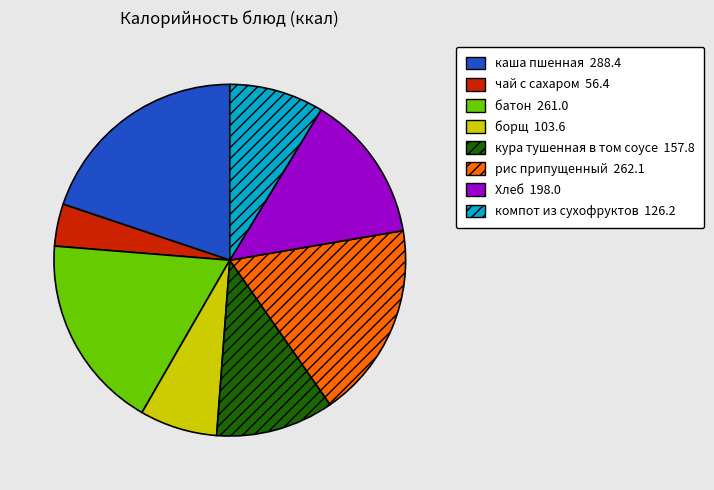

Is there a majority slice in this chart?

No